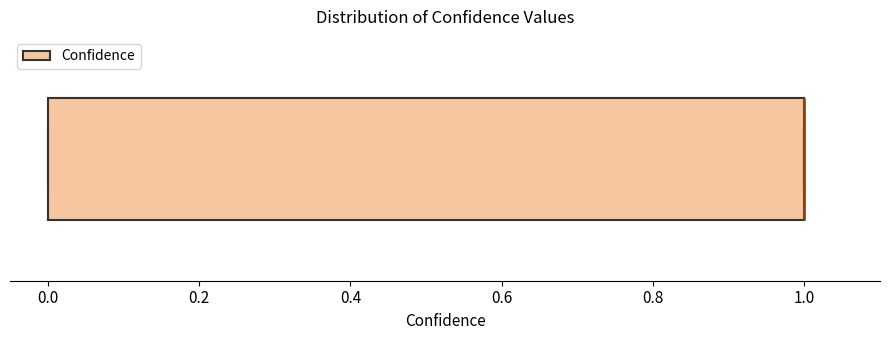

Read this box plot against the x-axis: the position of the median line, the range covered by the box, and the ends of both whiskers. The values are not printed on the chart, so give them approximately, as read against the axis.

median 1 (drawn on the box's right edge), box 0 to 1, whiskers 0 to 1